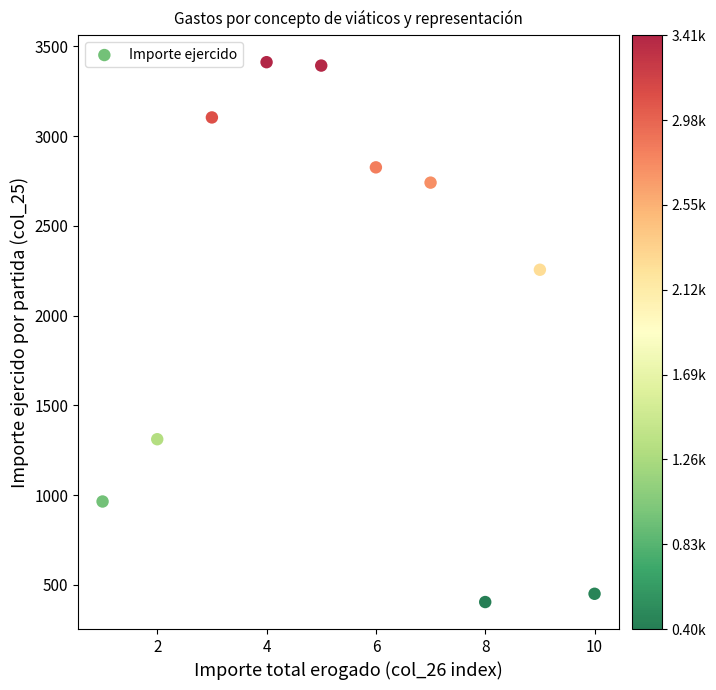

What is the range of Y values (max minus min)?

3008.0